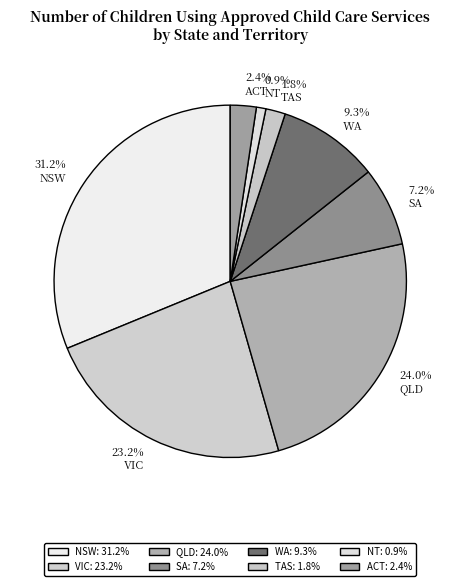

Is there any slice that represents more than half of the pie?

No